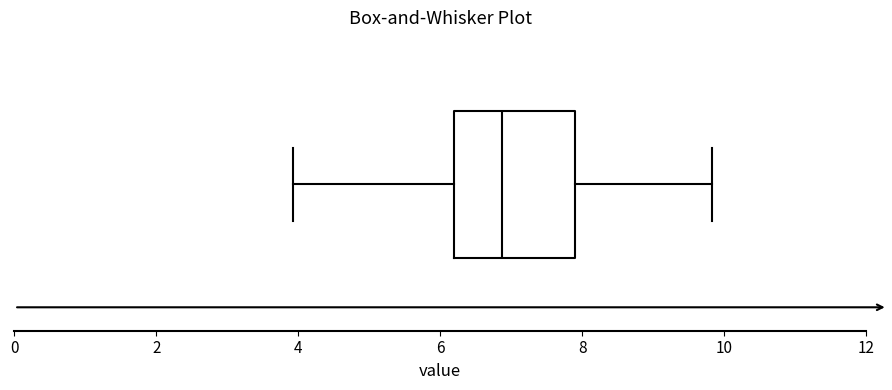

Where is the right edge of the box on the x-axis? The values are not printed on the chart, so give them approximately, as read against the axis.

8.0